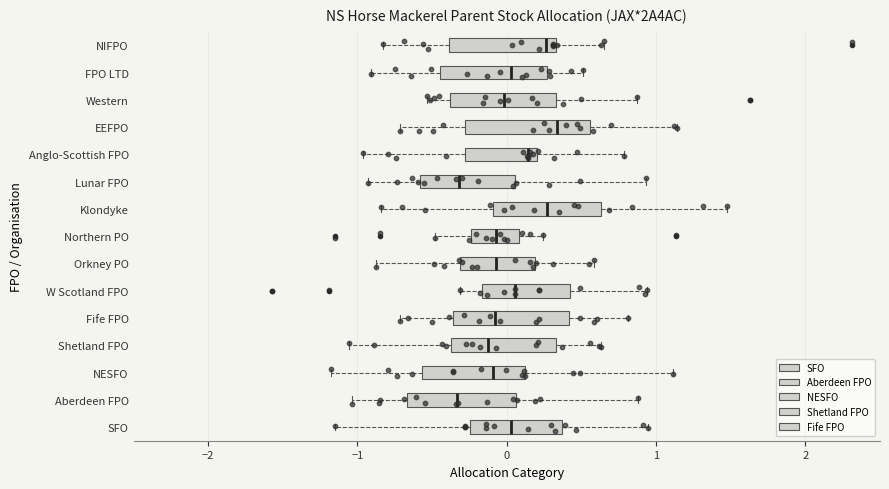

Reading bottom to top, transcribe this box plot: for each box, give where its median line is, the range the box spans, and where its two whiskers end, as read against the x-axis. The values are not printed on the chart, so give them approximately, as read against the axis.

SFO: median 0.0, box -0.2 to 0.4, whiskers -1.1 to 0.9
Aberdeen FPO: median -0.3, box -0.7 to 0.1, whiskers -1.0 to 0.9
NESFO: median -0.1, box -0.6 to 0.1, whiskers -1.2 to 1.1
Shetland FPO: median -0.1, box -0.4 to 0.3, whiskers -1.1 to 0.6
Fife FPO: median -0.1, box -0.4 to 0.4, whiskers -0.7 to 0.8
W Scotland FPO: median 0.1, box -0.2 to 0.4, whiskers -0.3 to 0.9
Orkney PO: median -0.1, box -0.3 to 0.2, whiskers -0.9 to 0.6
Northern PO: median -0.1, box -0.2 to 0.1, whiskers -0.5 to 0.2
Klondyke: median 0.3, box -0.1 to 0.6, whiskers -0.8 to 1.5
Lunar FPO: median -0.3, box -0.6 to 0.1, whiskers -0.9 to 0.9
Anglo-Scottish FPO: median 0.1, box -0.3 to 0.2, whiskers -1.0 to 0.8
EEFPO: median 0.3, box -0.3 to 0.6, whiskers -0.7 to 1.1
Western: median 0.0, box -0.4 to 0.3, whiskers -0.5 to 0.9
FPO LTD: median 0.0, box -0.4 to 0.3, whiskers -0.9 to 0.5
NIFPO: median 0.3 (just left of the box's right edge), box -0.4 to 0.3, whiskers -0.8 to 0.6